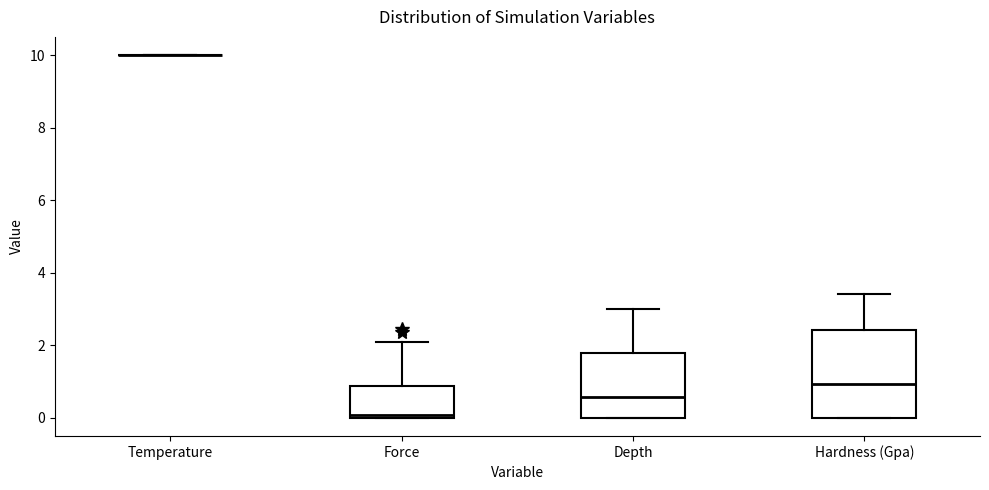

Where is the lower edge of the box for Hardness (Gpa) on the y-axis? The values are not printed on the chart, so give them approximately, as read against the axis.

0.0